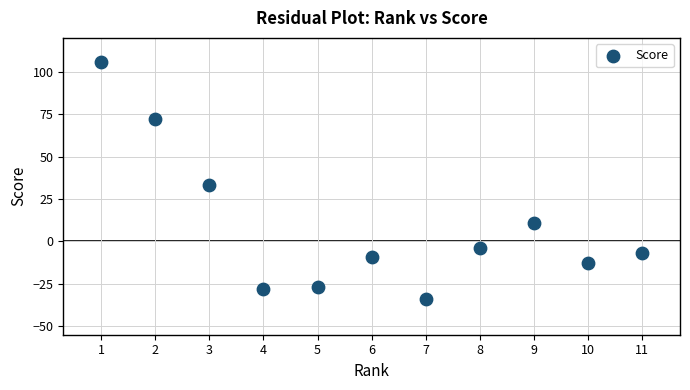

What is the range of X values (max minus min)?

10